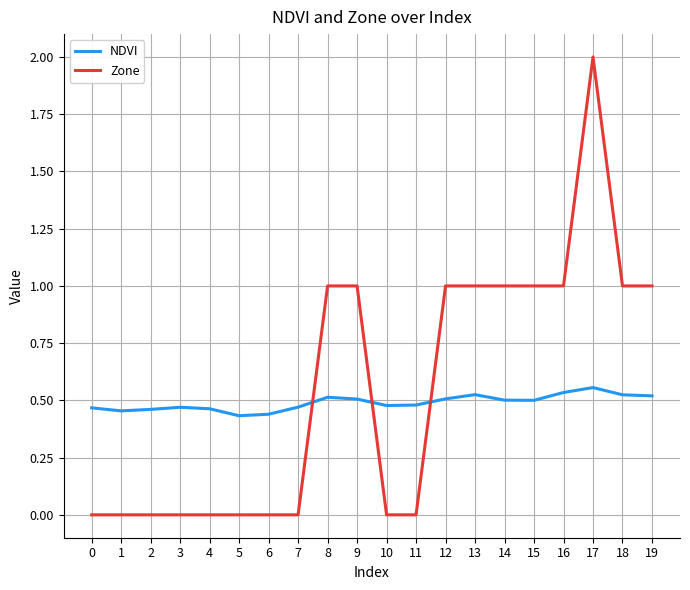

Does the chart display data point markers on the line(s)?

No